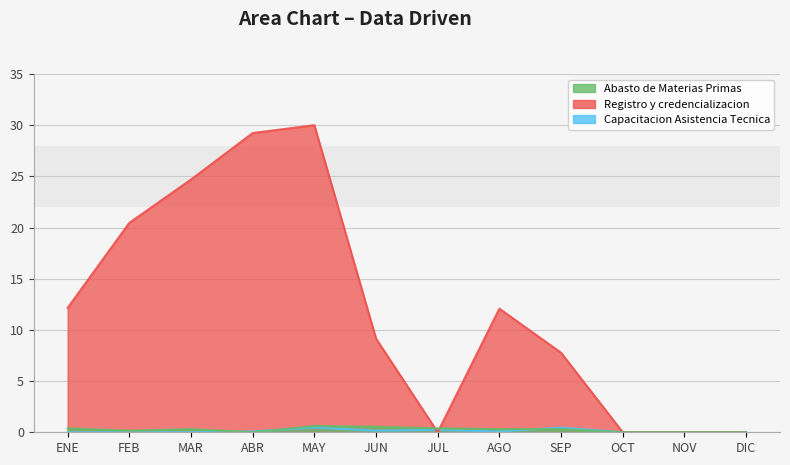

At which category is the sum across all series the highest?

MAY